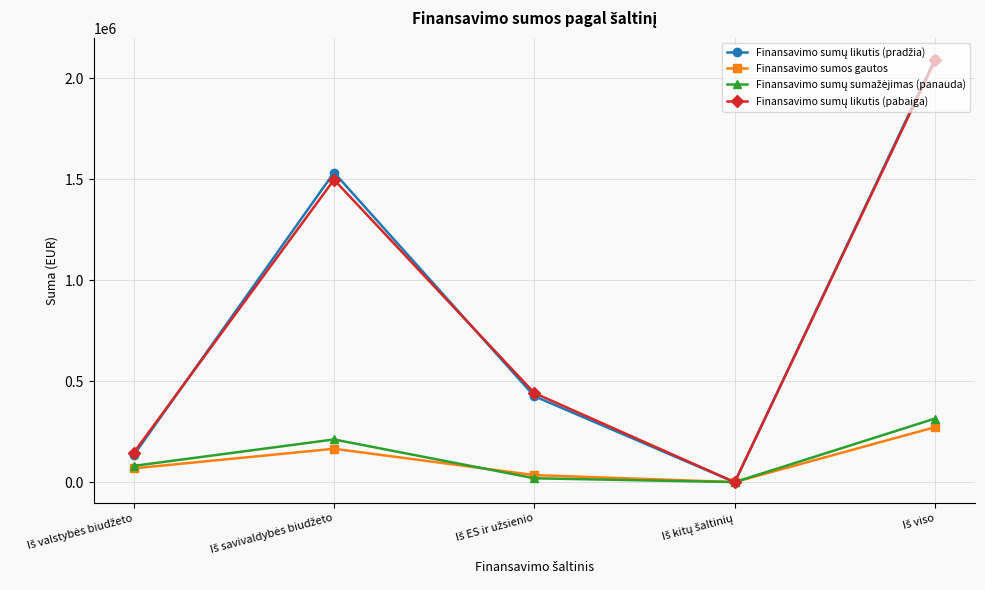

True or false: Finansavimo sumos gautos has more than 1 interior local peaks.

False